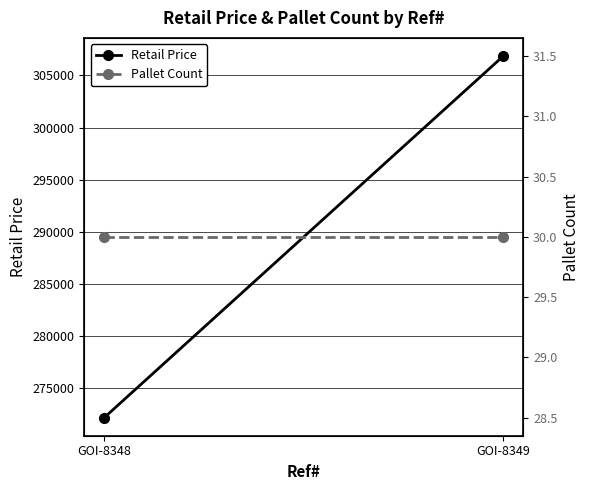

Which category has the highest value in the Pallet Count series?

GOI-8348